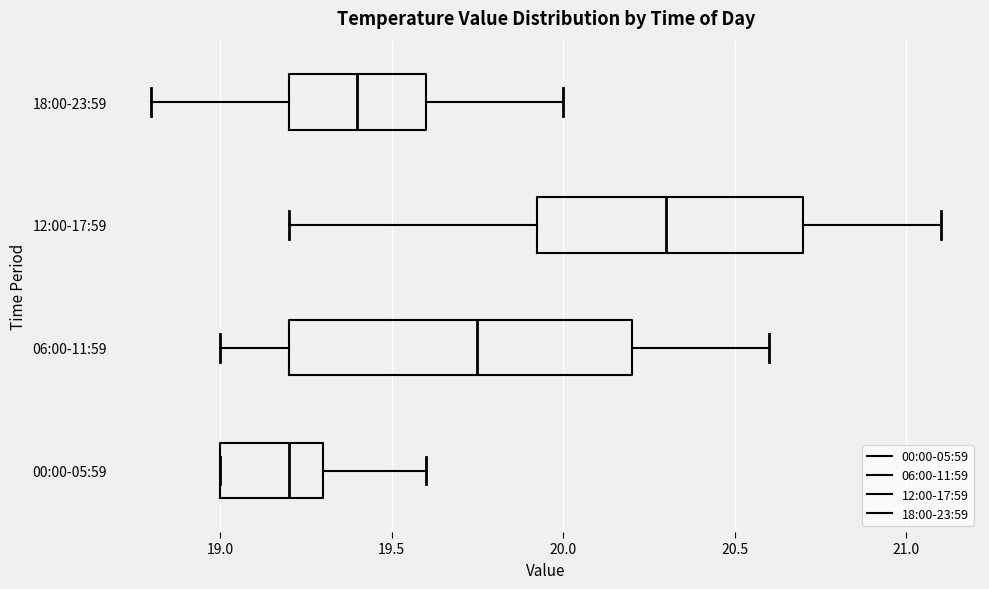

Which box's median line is the furthest to the right?

12:00-17:59